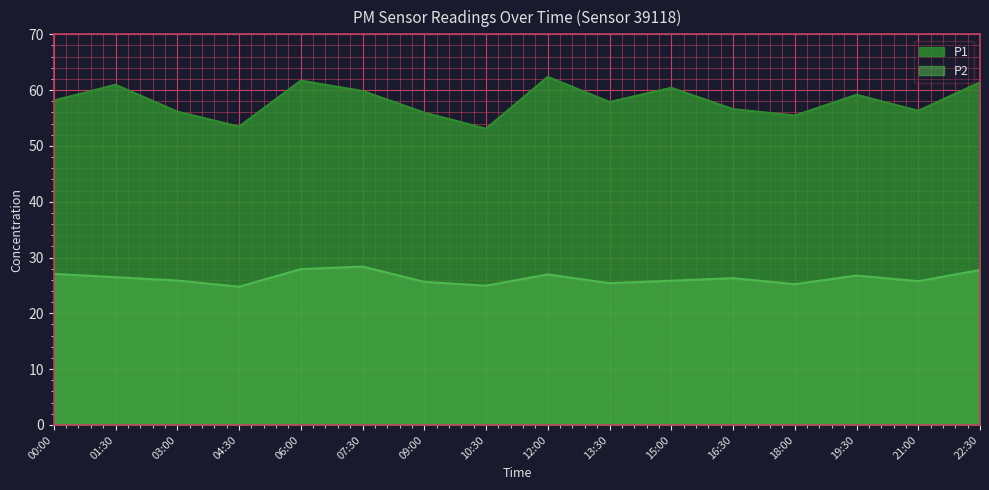

What is the difference between the P1 values at 01:30 and 15:00?

0.5